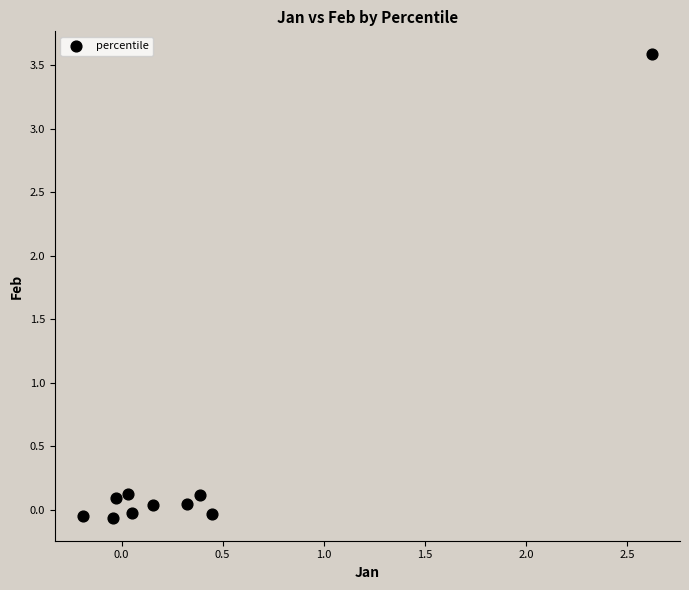

What is the range of X values (max minus min)?

2.8